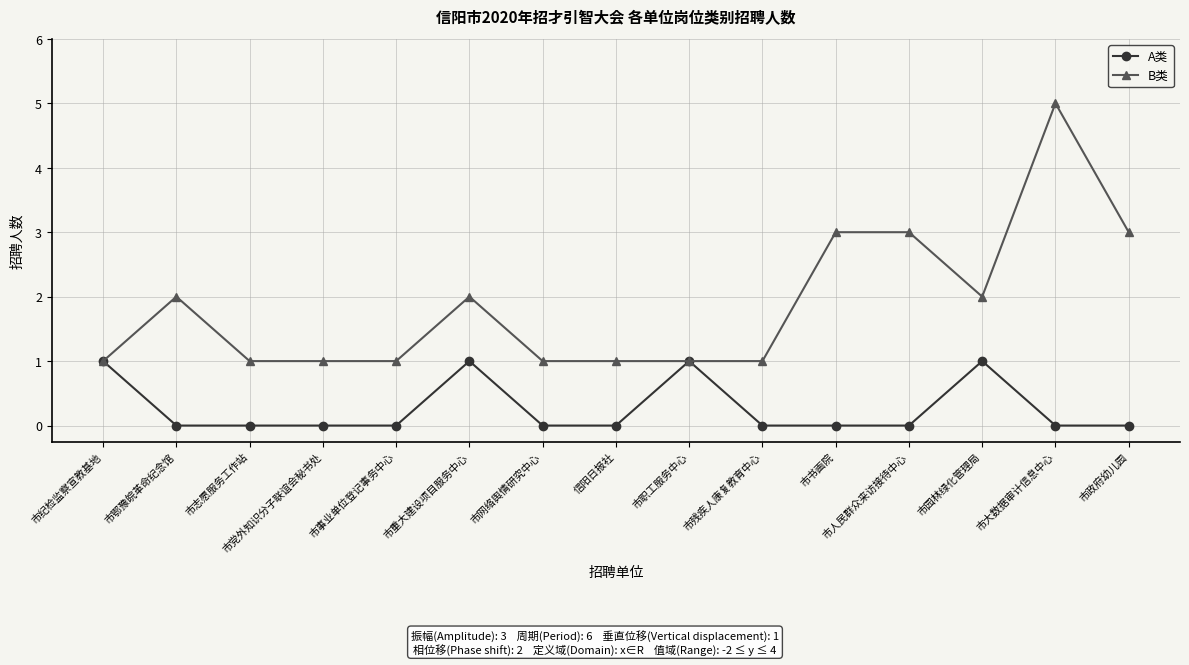

Which series has the widest spread of values?

B类